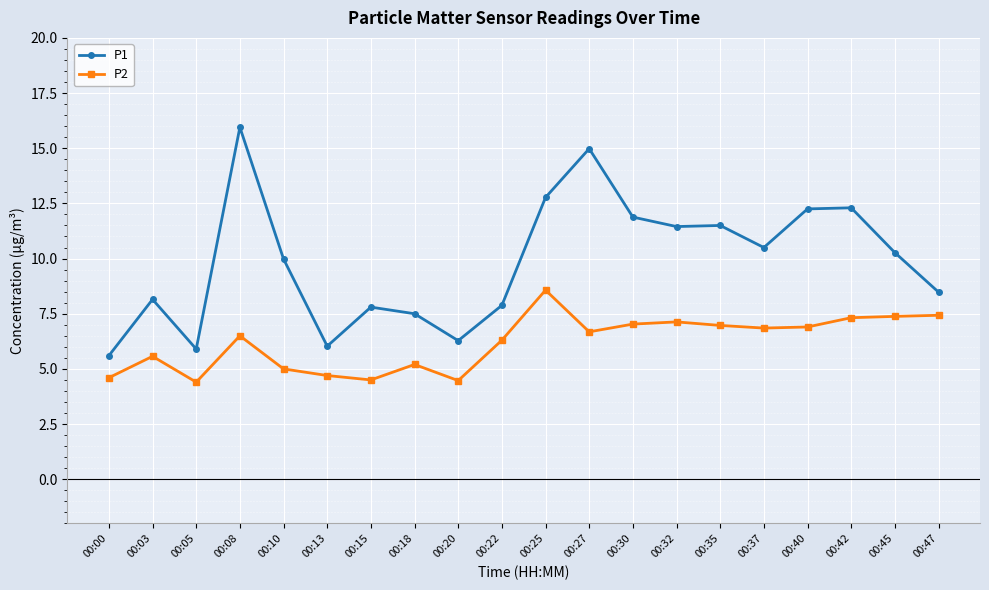

Where is P1 nearest to the value 10?

00:10